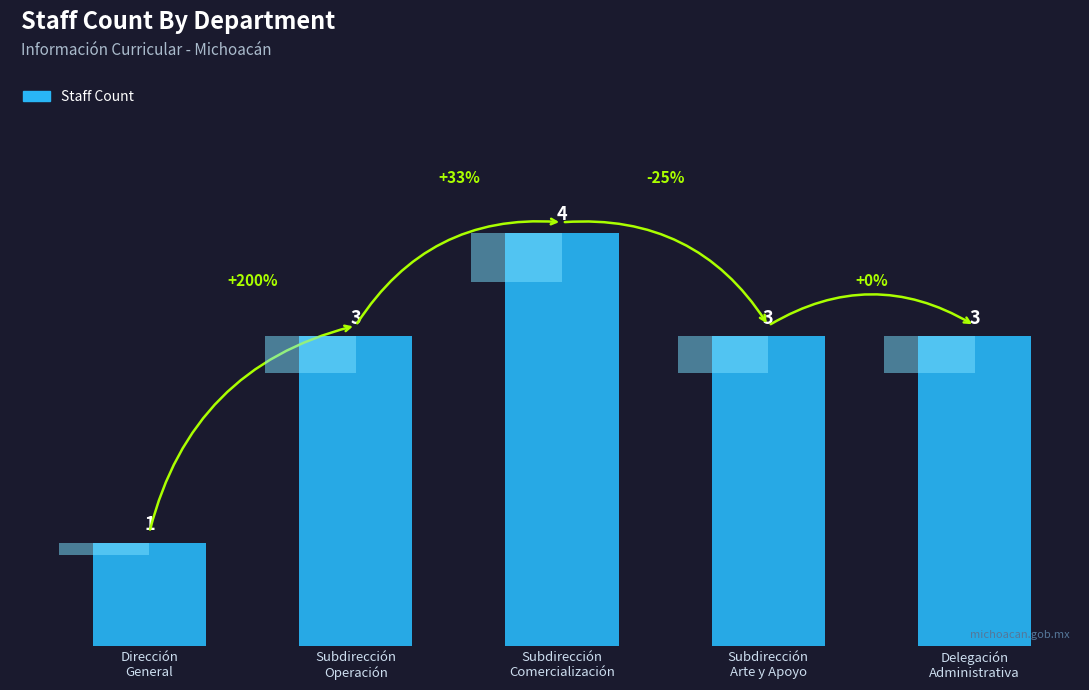

What is the maximum value shown in the chart?

4